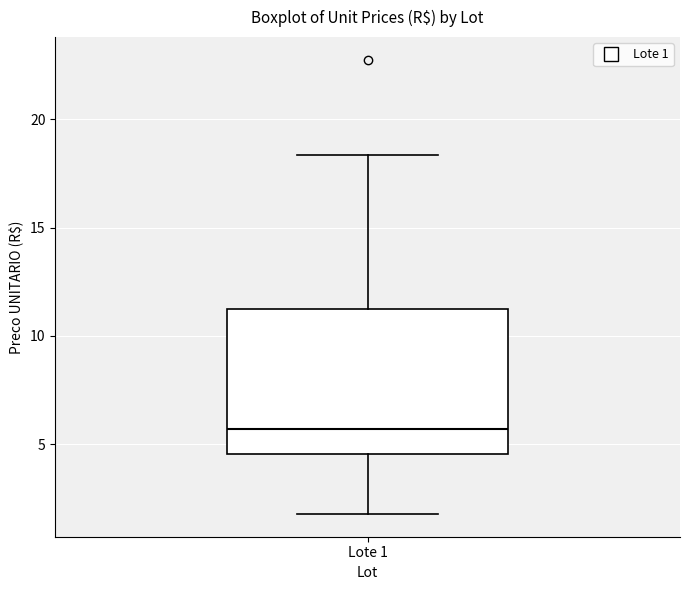

Transcribe this box plot: give where the median line is, the range the box spans, and where the two whiskers end, as read against the y-axis. The values are not printed on the chart, so give them approximately, as read against the axis.

median 5.5, box 4.5 to 11.0, whiskers 2.0 to 18.5